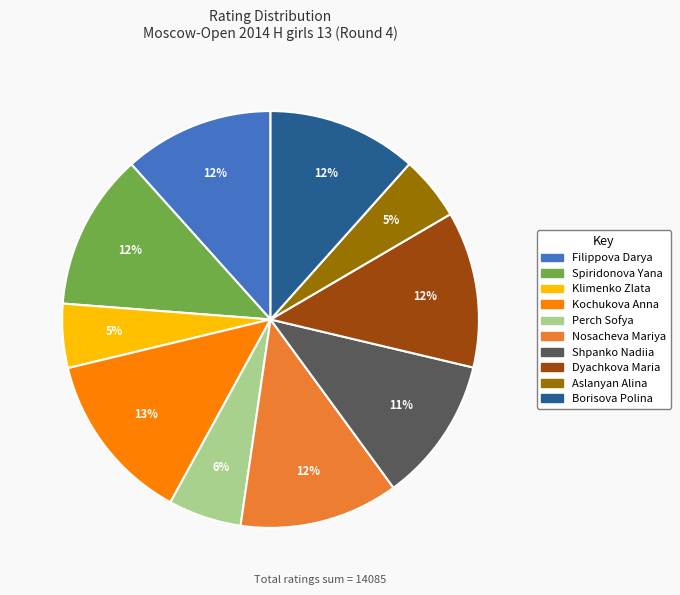

Is there any slice that represents more than half of the pie?

No